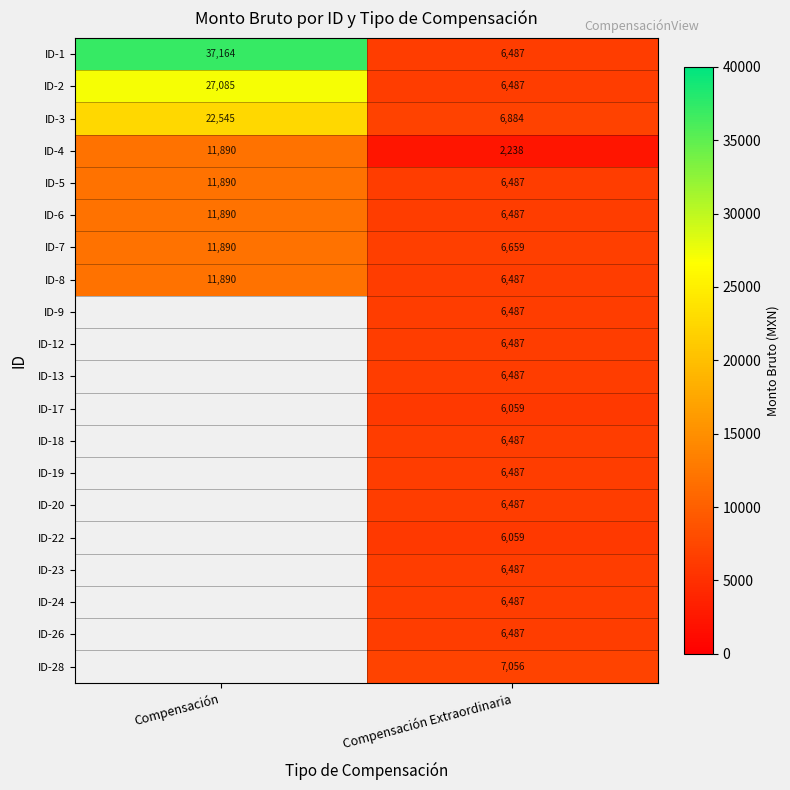

List the labels in order of ID-7 value, largest first.

Compensación, Compensación Extraordinaria